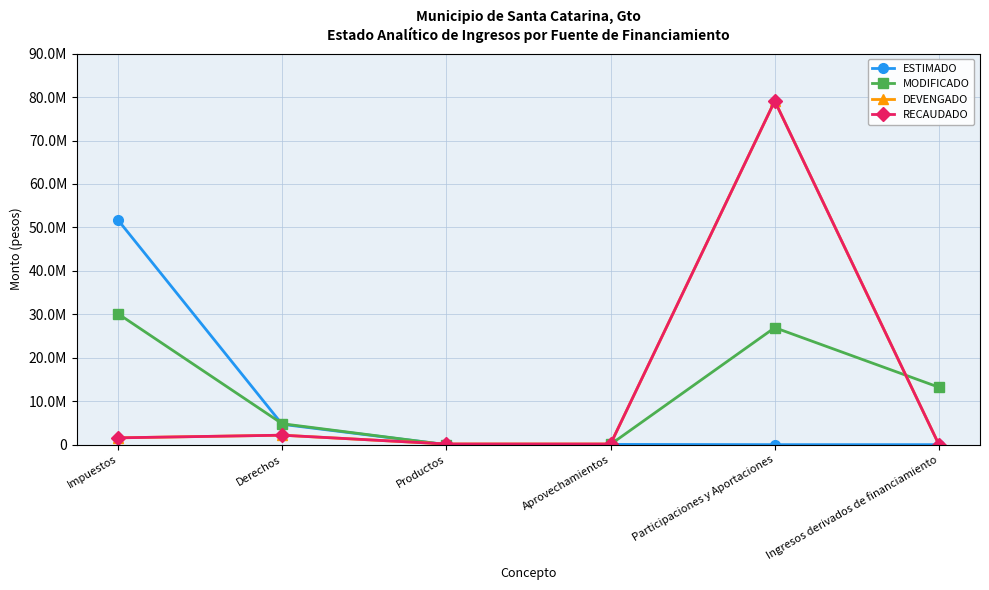

What is the spread (max minus min) of values at Impuestos?

50151475.6